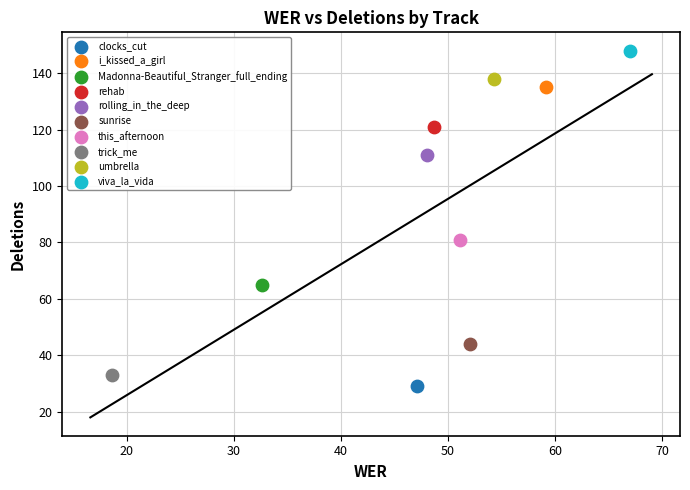

What are all the series names shown in the legend?

clocks_cut, i_kissed_a_girl, Madonna-Beautiful_Stranger_full_ending, rehab, rolling_in_the_deep, sunrise, this_afternoon, trick_me, umbrella, viva_la_vida